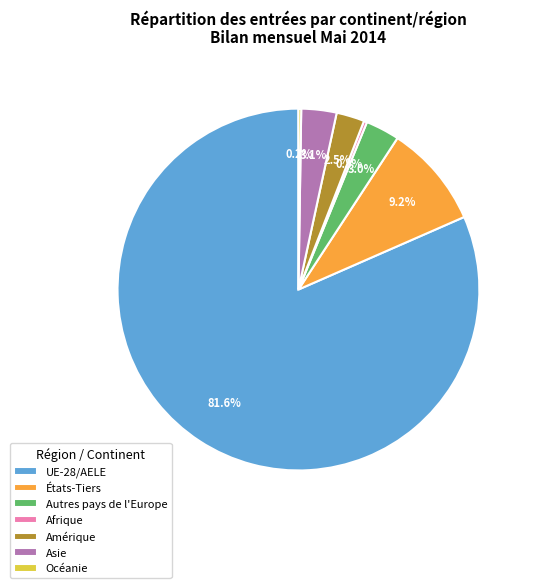

To the nearest percent, what is the combined percentage of UE-28/AELE and Amérique?

84%